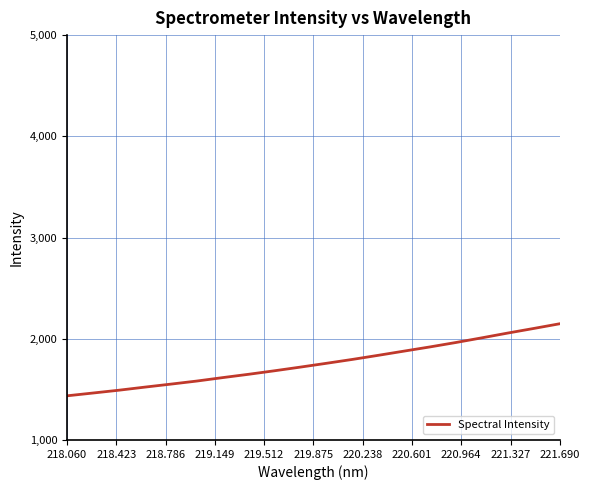

What is the maximum value shown in the chart?

2148.4